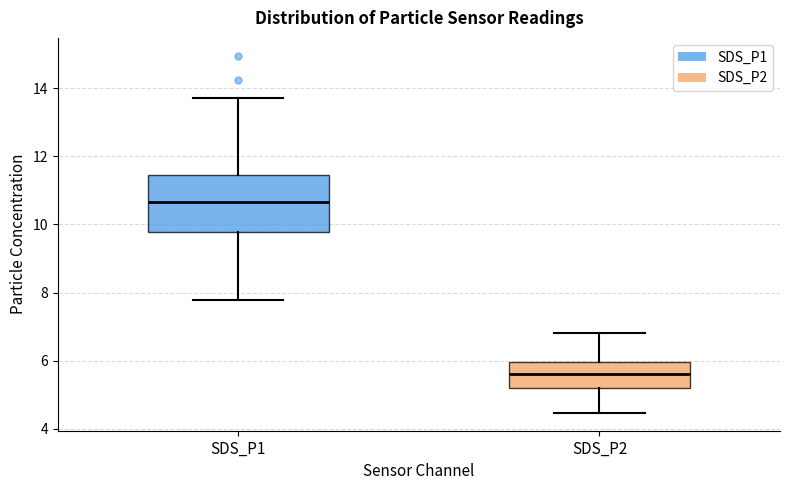

Reading left to right, read every box against the y-axis: the position of its median line, the range the box covers, and the ends of its whiskers. The values are not printed on the chart, so give them approximately, as read against the axis.

SDS_P1: median 10.6, box 9.8 to 11.4, whiskers 7.8 to 13.8
SDS_P2: median 5.6, box 5.2 to 6.0, whiskers 4.4 to 6.8